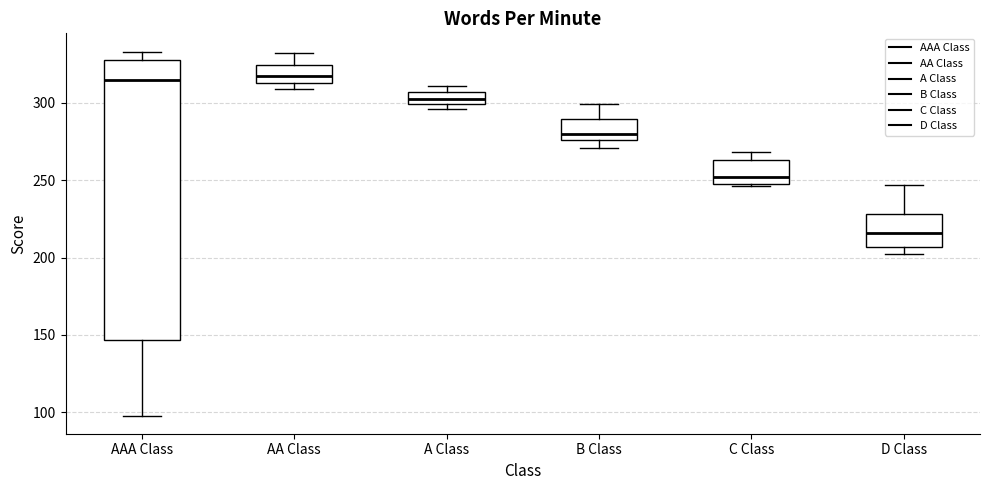

Reading left to right, transcribe this box plot: for each box, give where its median line is, the range the box spans, and where its two whiskers end, as read against the y-axis. The values are not printed on the chart, so give them approximately, as read against the axis.

AAA Class: median 315, box 145 to 330, whiskers 100 to 335
AA Class: median 320, box 315 to 325, whiskers 310 to 330
A Class: median 305 (inside the box), box 300 to 305, whiskers 295 to 310
B Class: median 280, box 275 to 290, whiskers 270 to 300
C Class: median 250, box 245 to 265, whiskers 245 to 270
D Class: median 215, box 205 to 230, whiskers 200 to 245